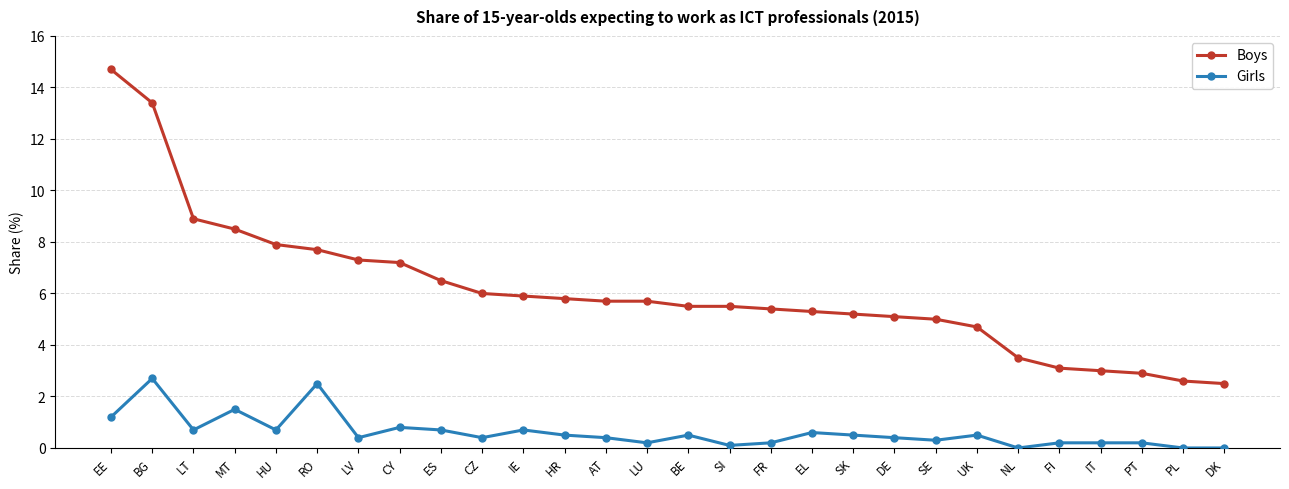

Does the chart have visible grid lines?

Yes